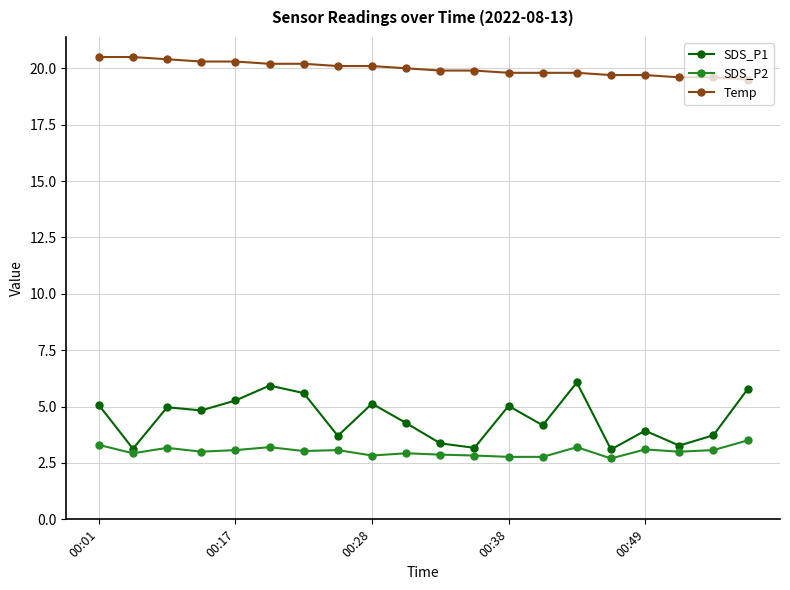

Which series has the largest total across all categories?

Temp